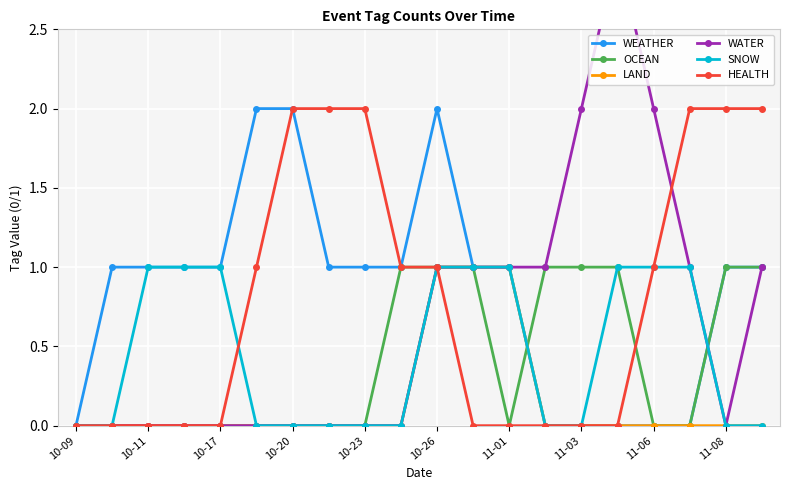

True or false: WEATHER has a value of 1 at 11-08.

True